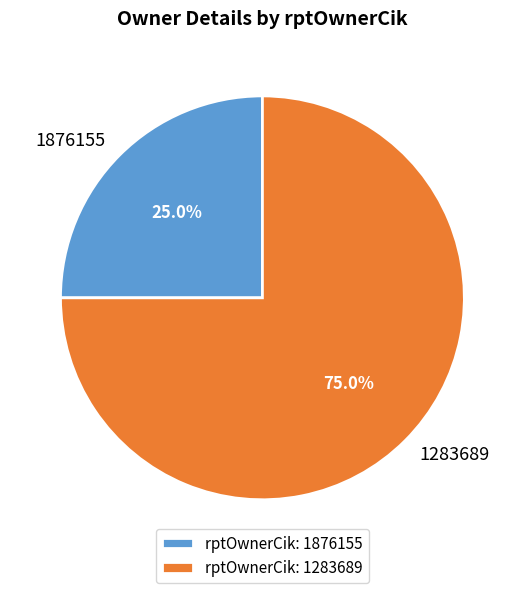

Which slice is the smallest?

1876155